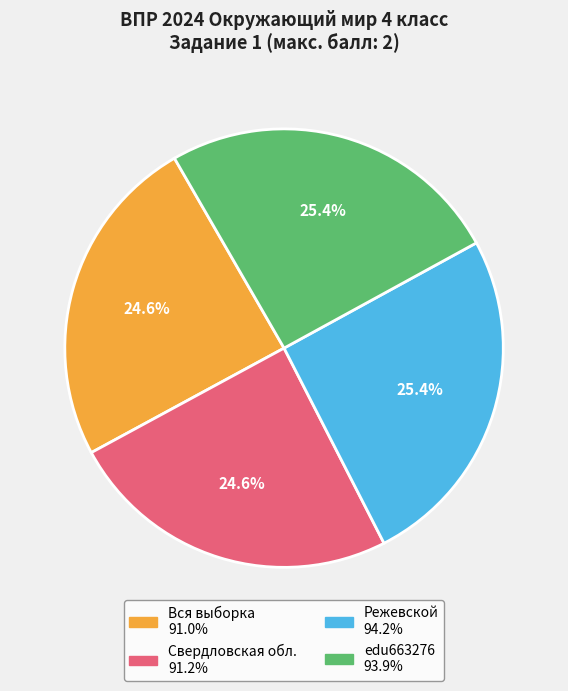

How much of the chart is everything except Режевской?

74.6%